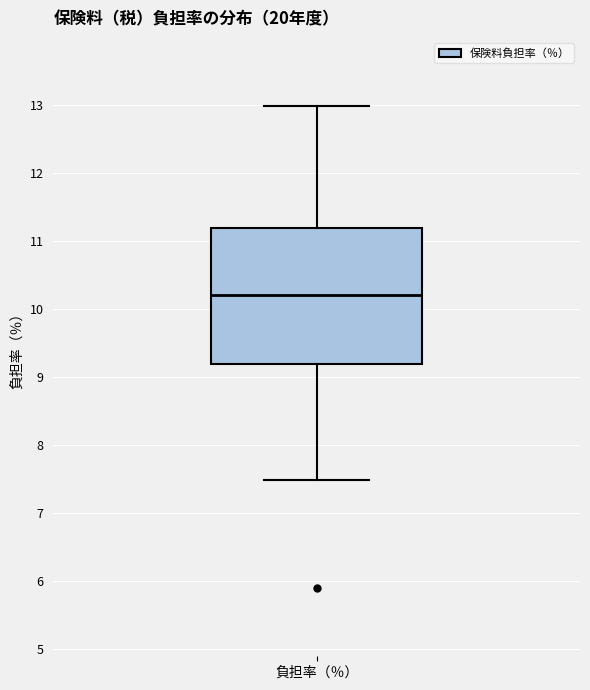

Where does the median line of the box for 負担率（％） sit on the y-axis? The values are not printed on the chart, so give them approximately, as read against the axis.

10.2